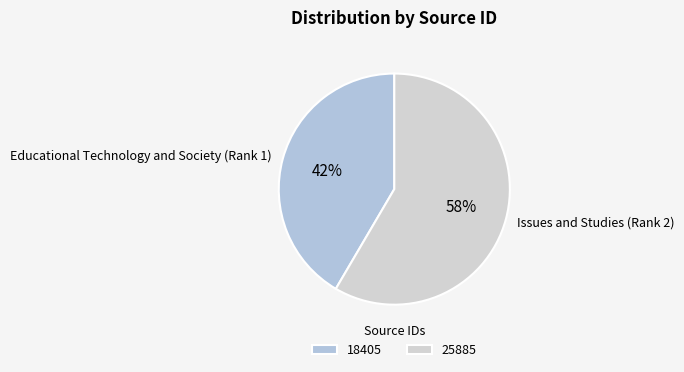

Is the sum of Educational Technology and Society (Rank 1) and Issues and Studies (Rank 2) greater than half?

Yes